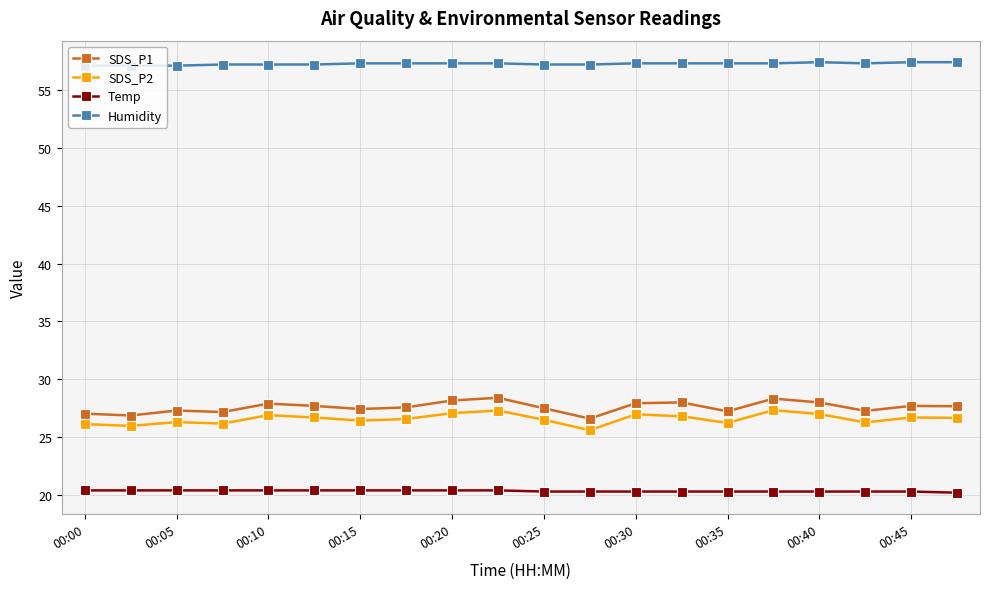

True or false: SDS_P2 and Humidity cross at least once.

False